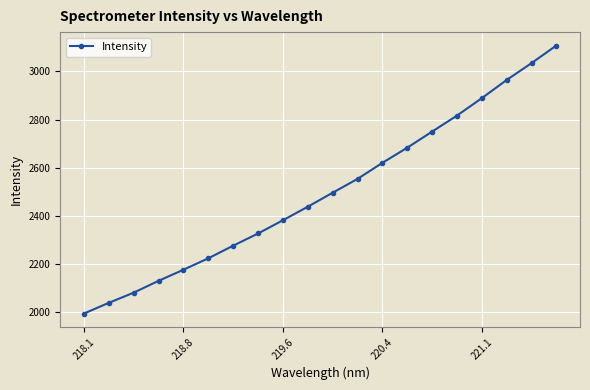

What is the smallest value displayed?

1994.5